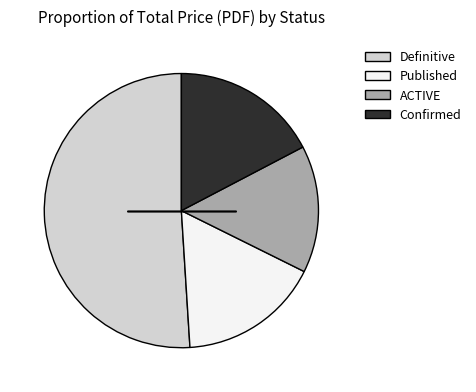

Is the sum of ACTIVE and Published greater than half?

No